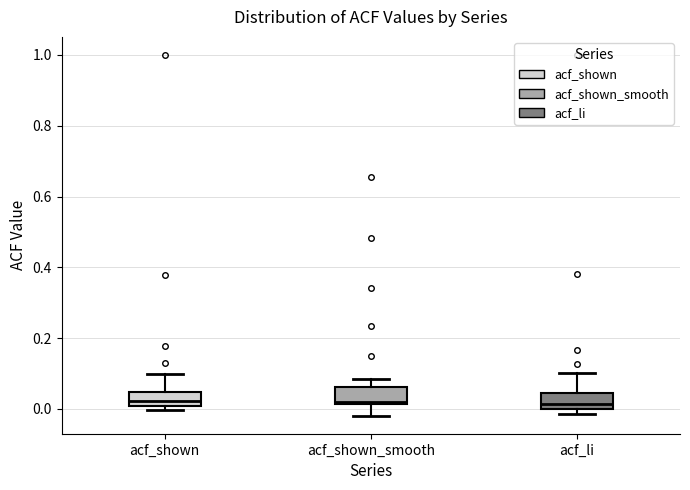

Reading left to right, transcribe this box plot: for each box, give where its median line is, the range the box spans, and where its two whiskers end, as read against the y-axis. The values are not printed on the chart, so give them approximately, as read against the axis.

acf_shown: median 0.02, box 0.00 to 0.04, whiskers 0.00 (just below the box's lower edge) to 0.10
acf_shown_smooth: median 0.02 (just above the box's lower edge), box 0.02 to 0.06, whiskers -0.02 to 0.08
acf_li: median 0.02, box 0.00 to 0.04, whiskers -0.02 to 0.10